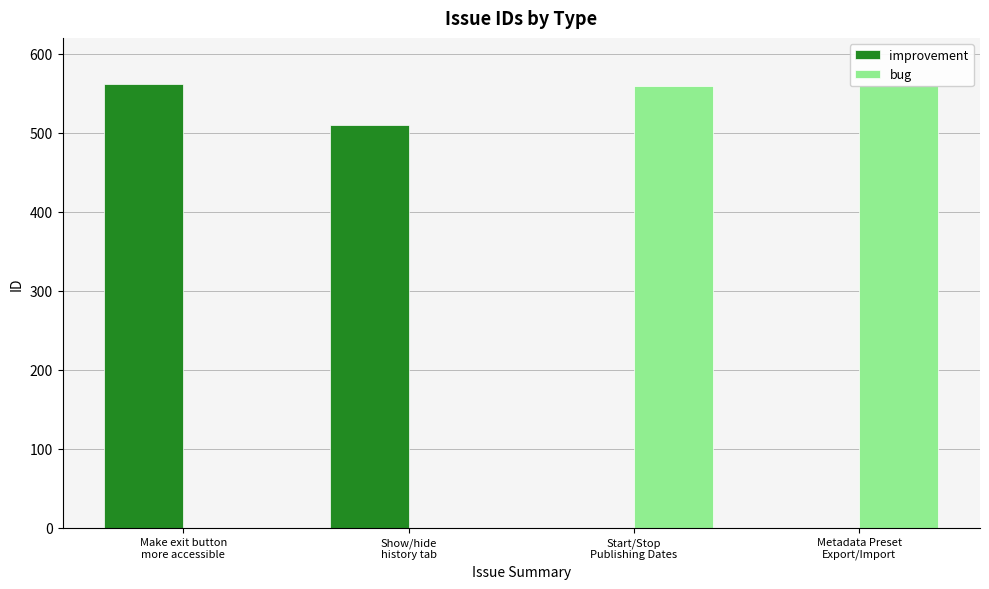

Where is improvement nearest to the value 280?

Show/hide
history tab